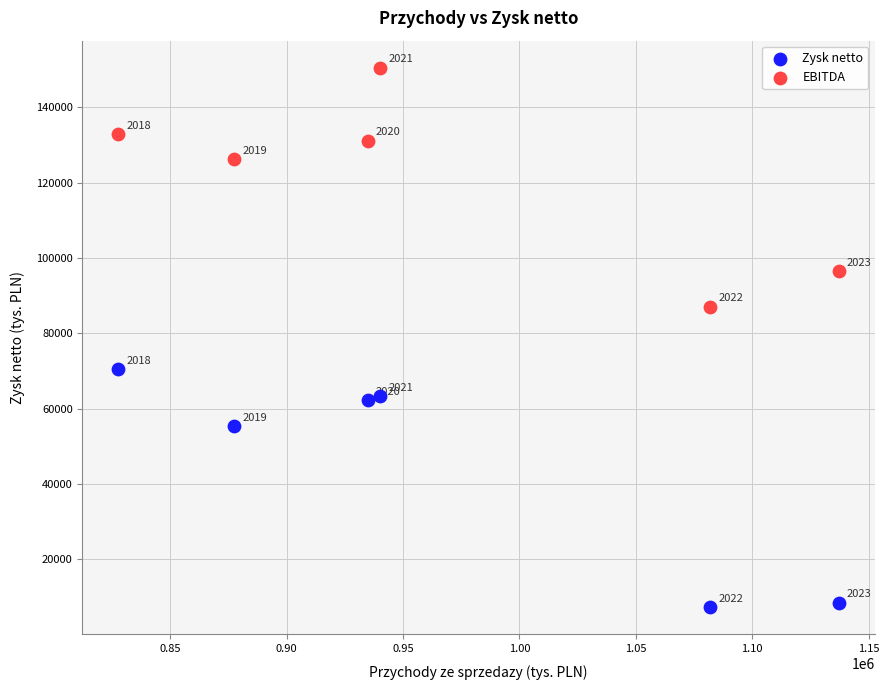

What are all the series names shown in the legend?

Zysk netto, EBITDA